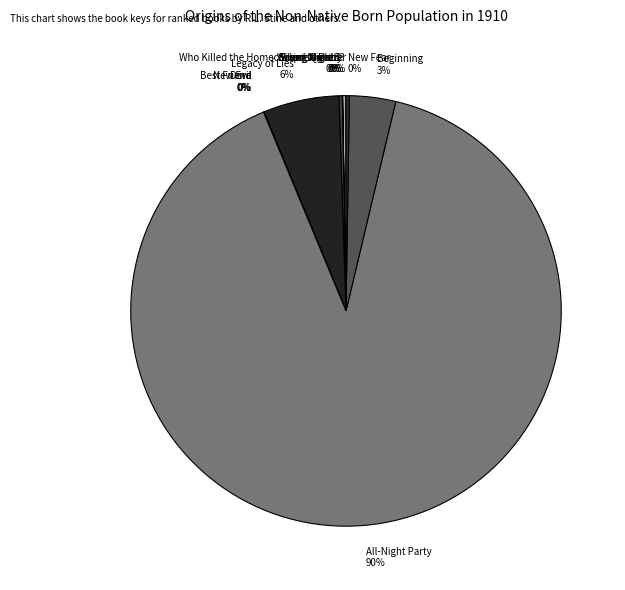

To the nearest percent, what is the average slice percentage?

8%